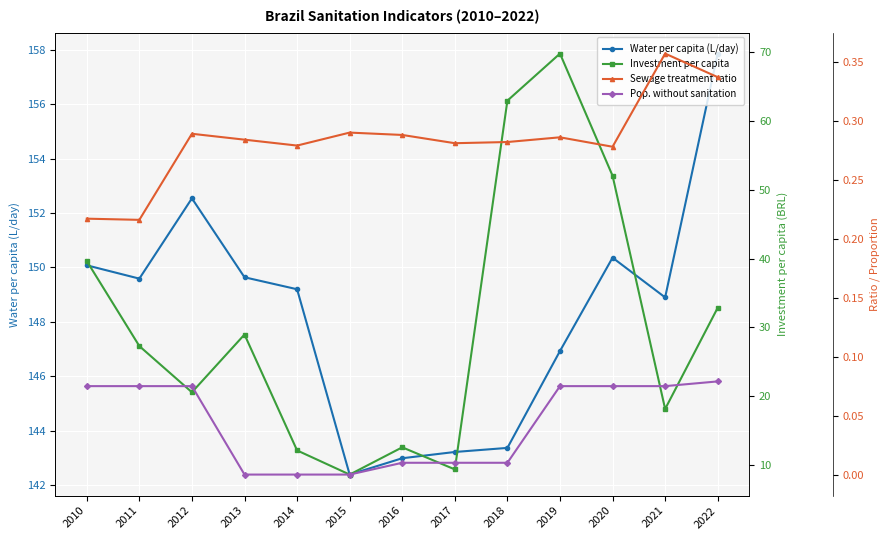

At which label does Pop. without sanitation reach its minimum?

2013